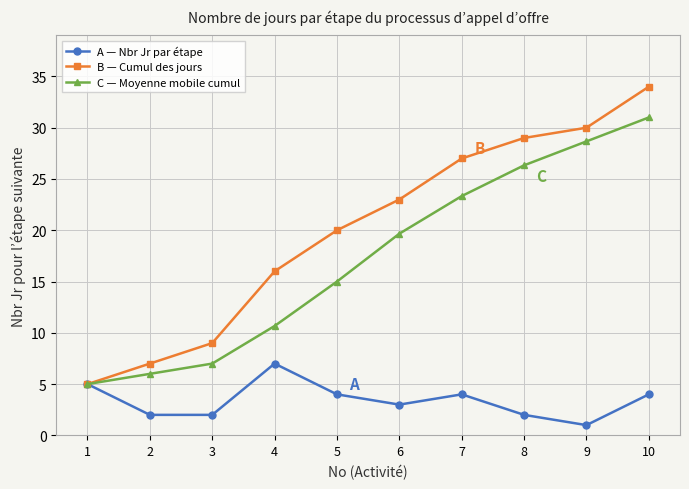

Between 2 and 5, which series saw the biggest shift?

B — Cumul des jours